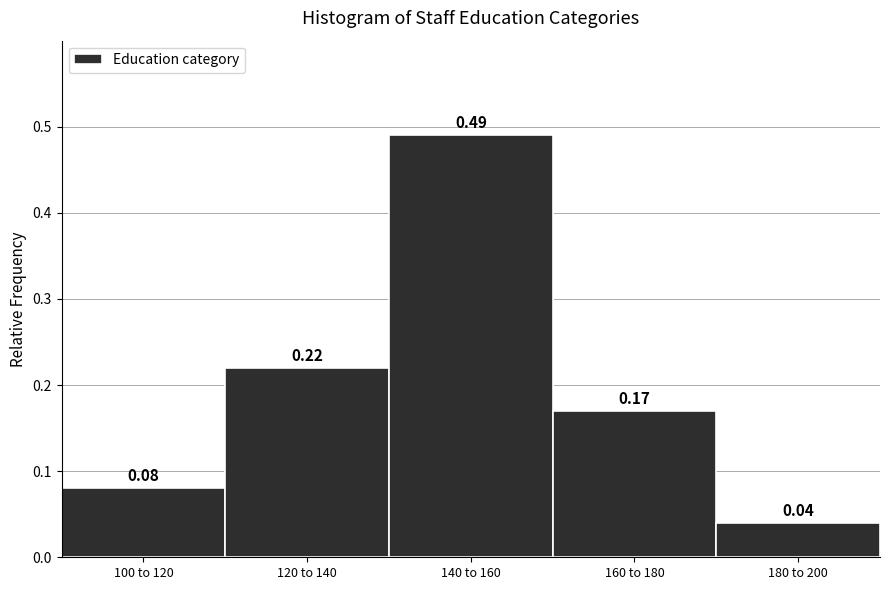

Which has a higher value, 160 to 180 or 100 to 120?

160 to 180